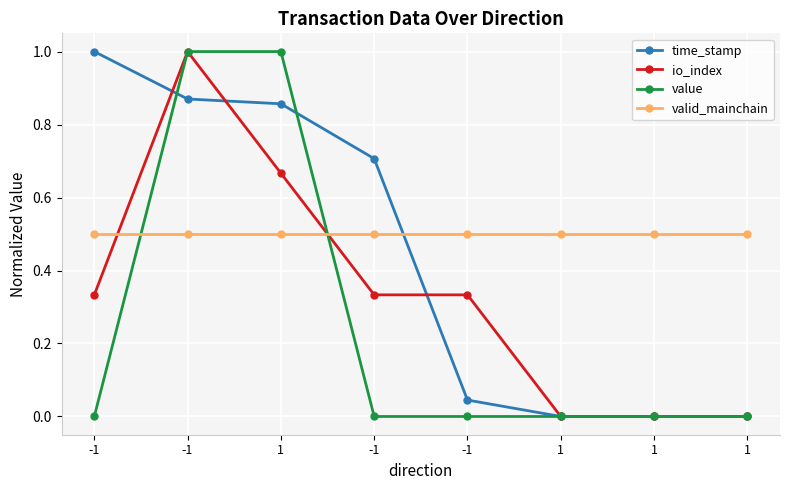

Does the chart have visible grid lines?

Yes